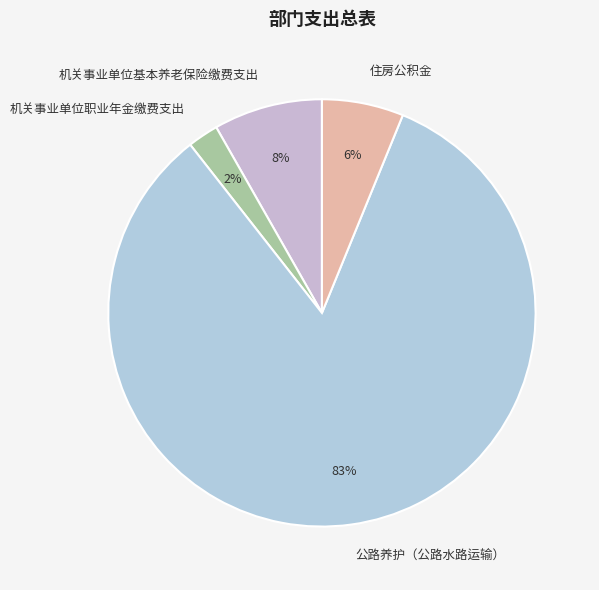

Is there a majority slice in this chart?

Yes